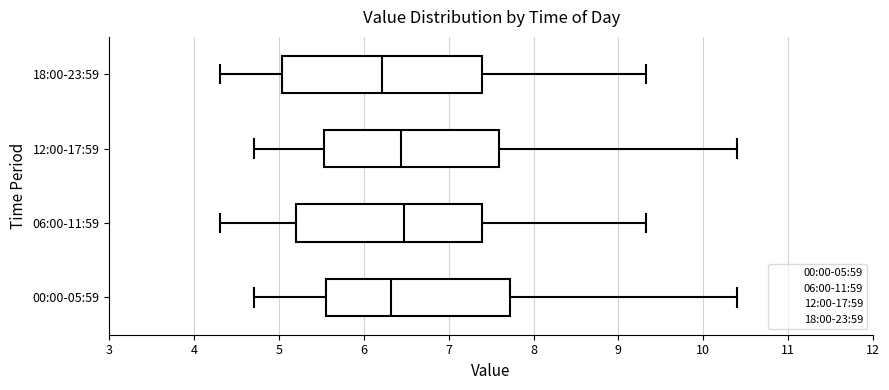

Reading bottom to top, read every box against the x-axis: the position of its median line, the range the box covers, and the ends of its whiskers. The values are not printed on the chart, so give them approximately, as read against the axis.

00:00-05:59: median 6.3, box 5.6 to 7.7, whiskers 4.7 to 10.4
06:00-11:59: median 6.5, box 5.2 to 7.4, whiskers 4.3 to 9.3
12:00-17:59: median 6.4, box 5.5 to 7.6, whiskers 4.7 to 10.4
18:00-23:59: median 6.2, box 5.0 to 7.4, whiskers 4.3 to 9.3